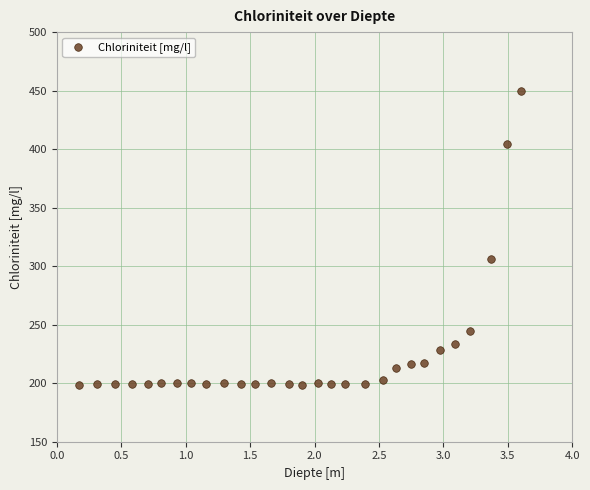

What Y value in the scatter plot is closest to 323?

306.5